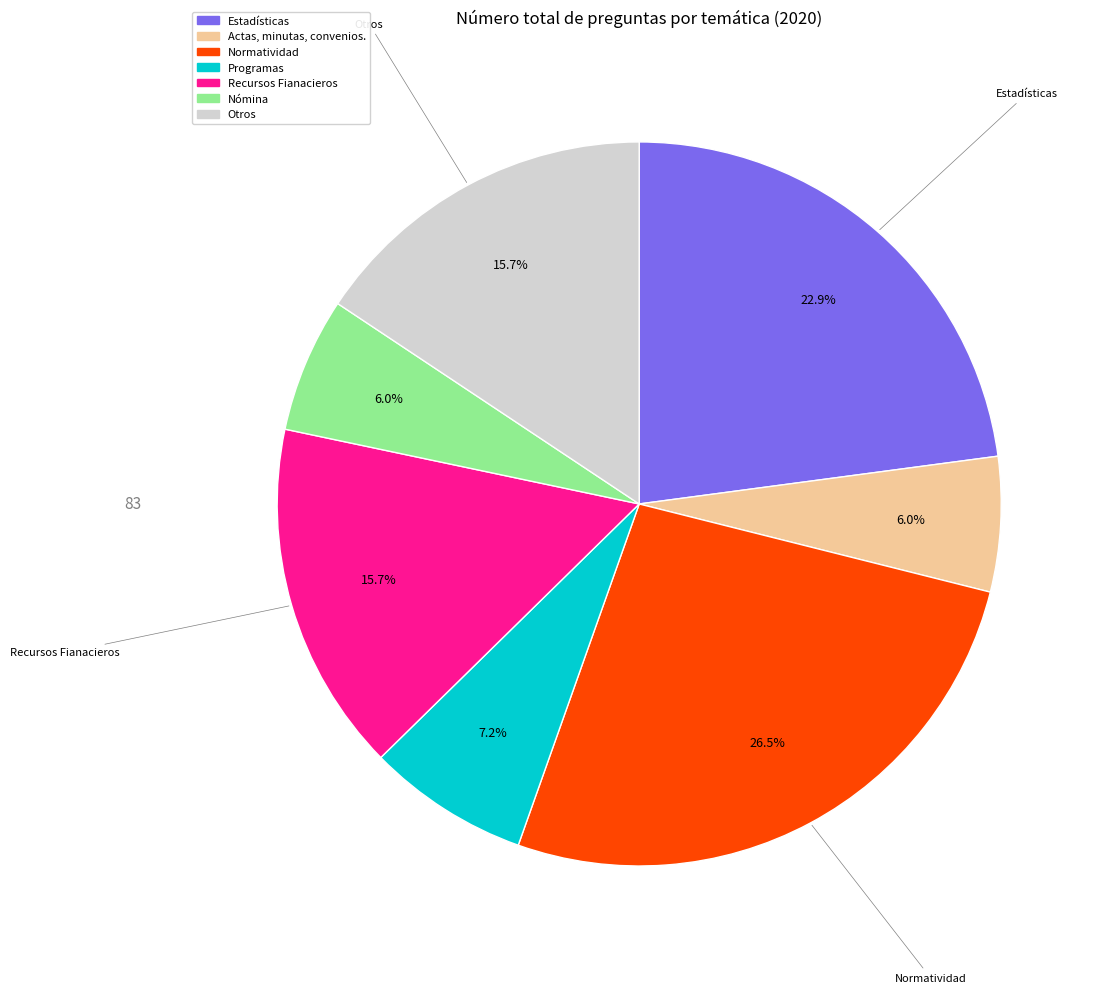

Count the number of slices in the pie.

7